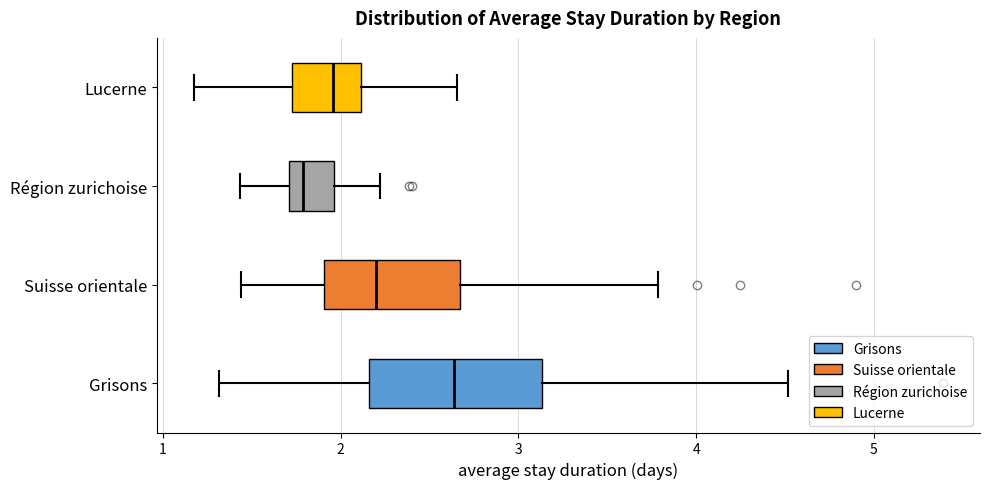

Reading bottom to top, transcribe this box plot: for each box, give where its median line is, the range the box spans, and where its two whiskers end, as read against the x-axis. The values are not printed on the chart, so give them approximately, as read against the axis.

Grisons: median 2.6, box 2.2 to 3.1, whiskers 1.3 to 4.5
Suisse orientale: median 2.2, box 1.9 to 2.7, whiskers 1.4 to 3.8
Région zurichoise: median 1.8, box 1.7 to 2.0, whiskers 1.4 to 2.2
Lucerne: median 2.0, box 1.7 to 2.1, whiskers 1.2 to 2.7